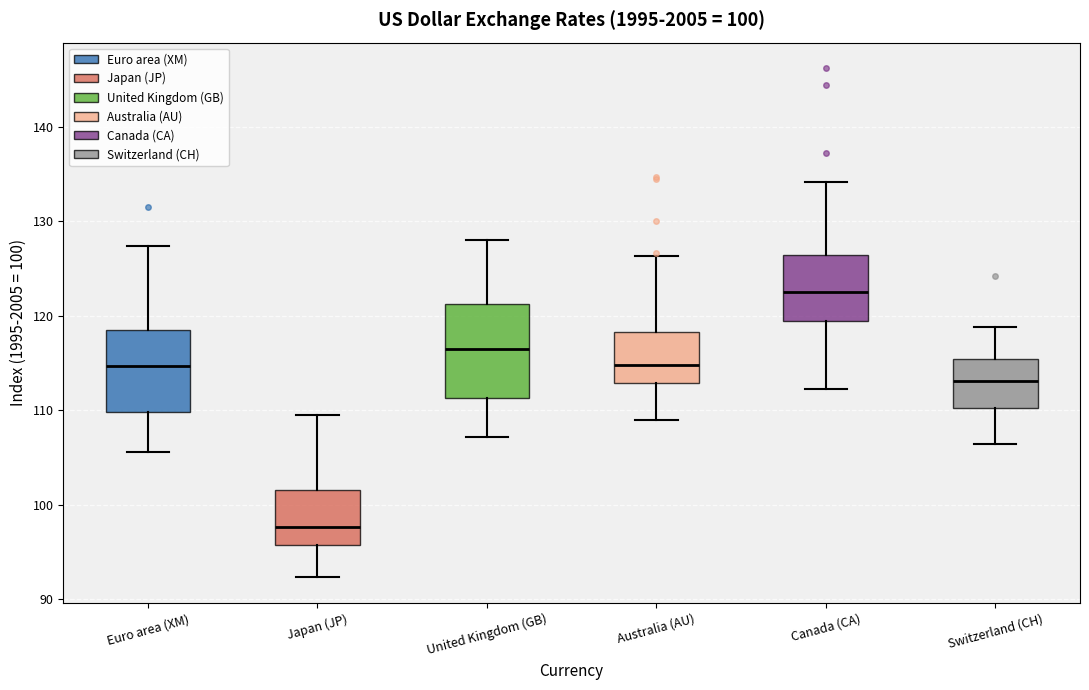

Comparing the boxes themselves (not the whiskers), which one is the tallest?

United Kingdom (GB)